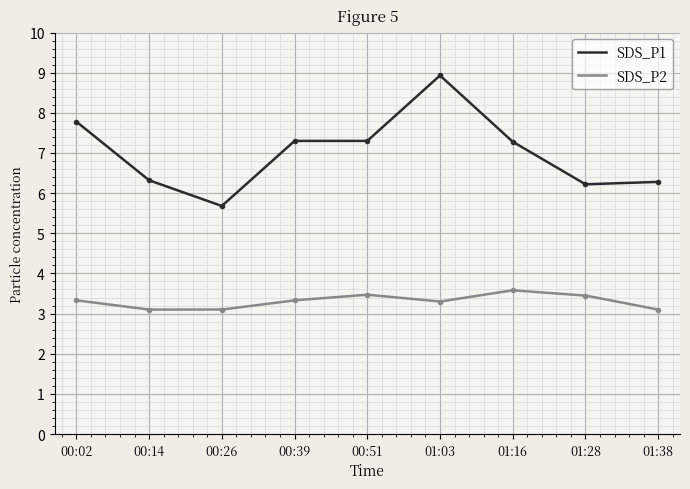

What is the difference between the highest and lowest values at 01:38?

3.2